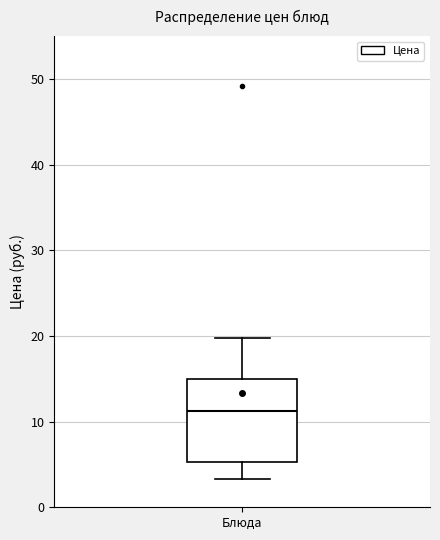

Where does the median line of the box for Блюда sit on the y-axis? The values are not printed on the chart, so give them approximately, as read against the axis.

11